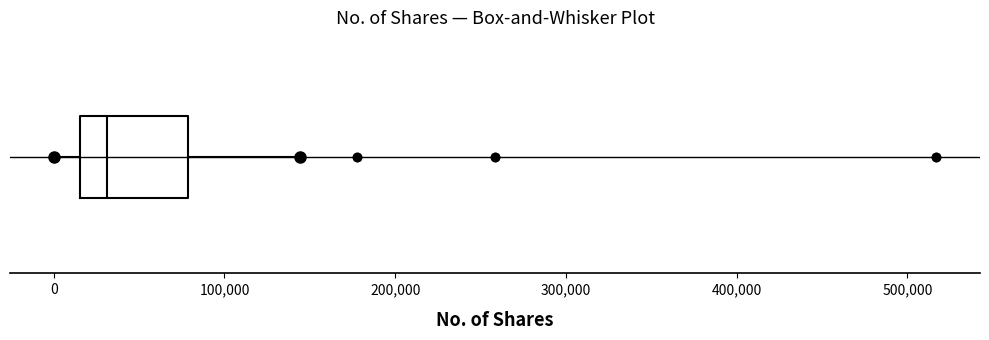

Where does the median line of the box sit on the x-axis? The values are not printed on the chart, so give them approximately, as read against the axis.

30000